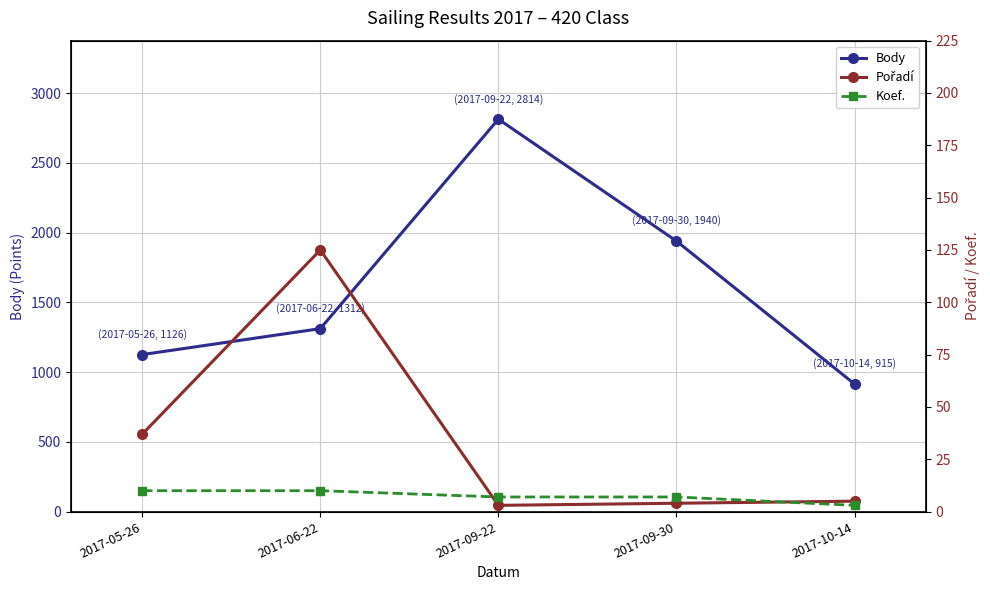

True or false: Koef. has more than 1 interior local peaks.

False